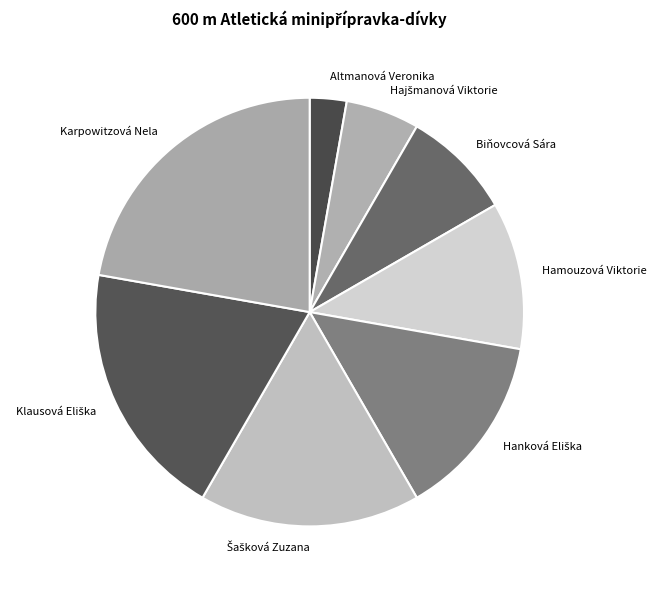

The Hamouzová Viktorie slice represents 11% of the pie. True or false?

True